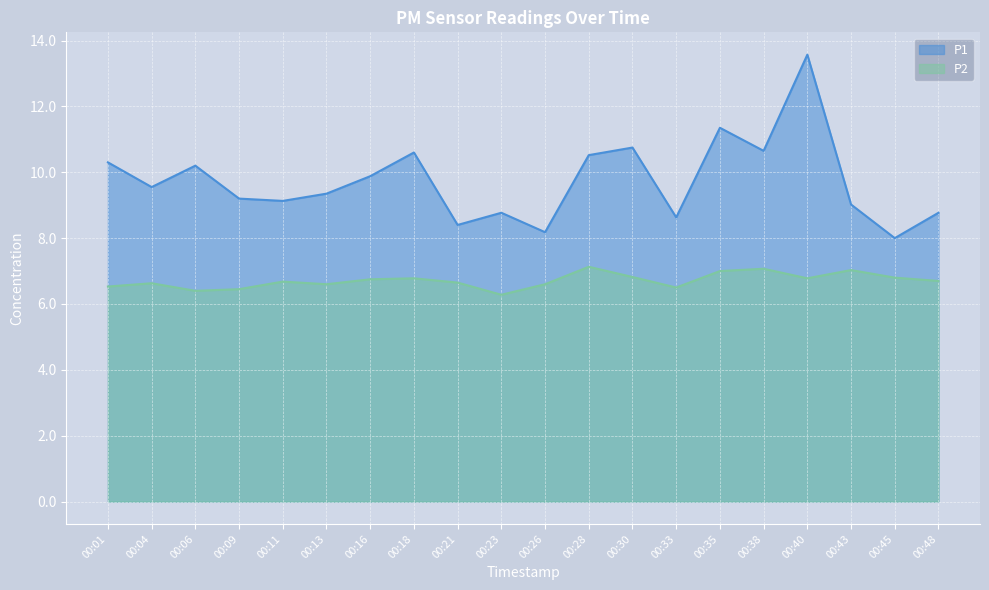

Which series has the widest spread of values?

P1